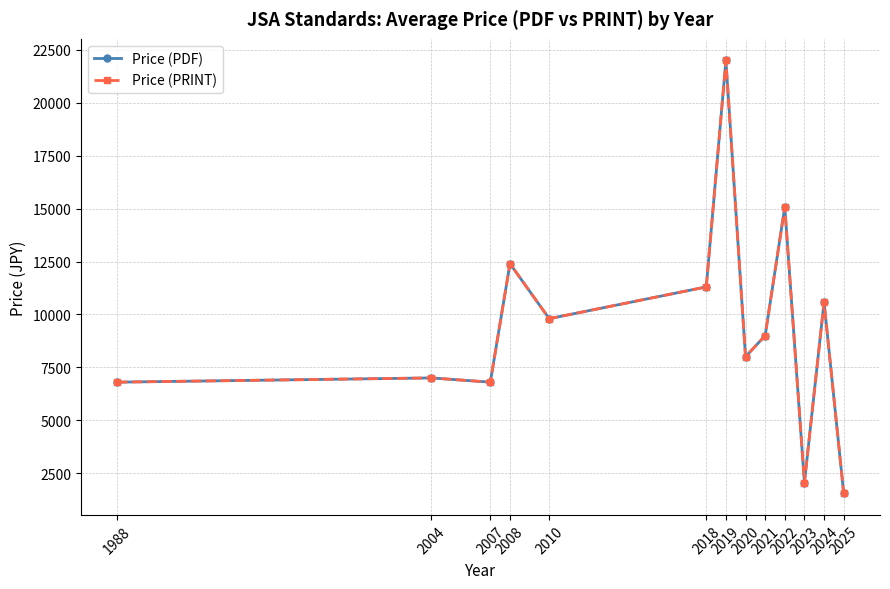

Reading right to left, list all the values displayed in this chart.

Price (PDF): 1550.0	10583.3	2050.0	15080.0	9000.0	8000.0	22000.0	11300.0	9800.0	12400.0	6800.0	7000.0	6800.0
Price (PRINT): 1550.0	10583.3	2050.0	15080.0	9000.0	8000.0	22000.0	11300.0	9800.0	12400.0	6800.0	7000.0	6800.0